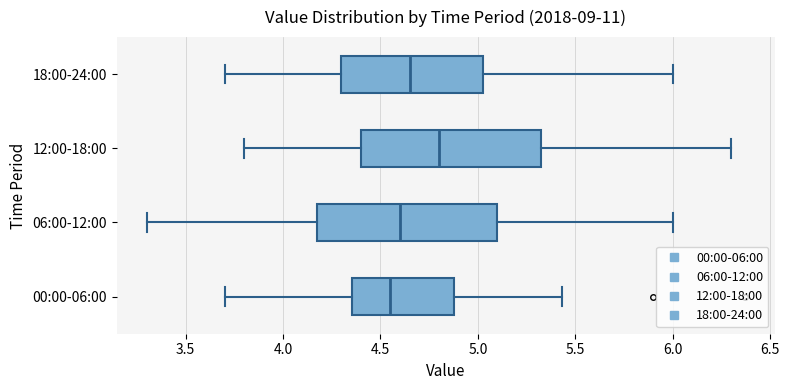

Reading bottom to top, read every box against the x-axis: the position of its median line, the range the box covers, and the ends of its whiskers. The values are not printed on the chart, so give them approximately, as read against the axis.

00:00-06:00: median 4.55, box 4.35 to 4.90, whiskers 3.70 to 5.45
06:00-12:00: median 4.60, box 4.20 to 5.10, whiskers 3.30 to 6.00
12:00-18:00: median 4.80, box 4.40 to 5.35, whiskers 3.80 to 6.30
18:00-24:00: median 4.65, box 4.30 to 5.05, whiskers 3.70 to 6.00